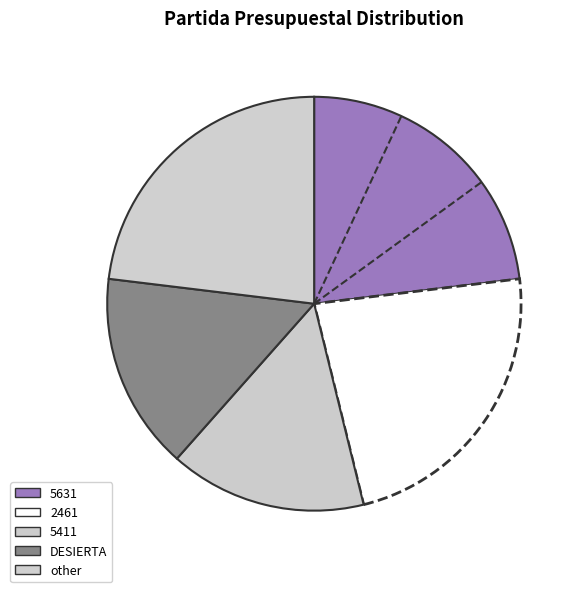

Count the number of slices in the pie.

5